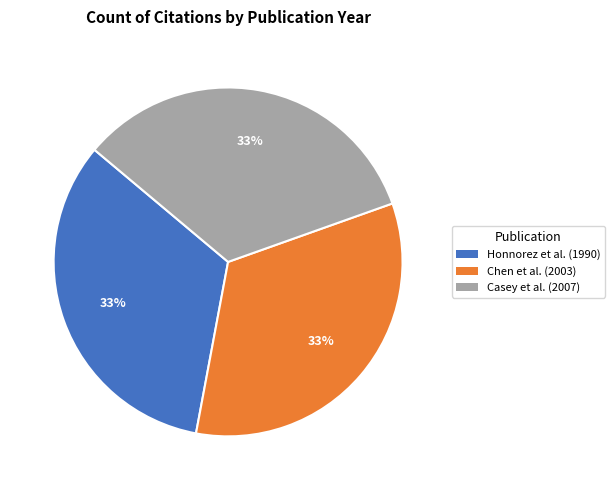

Is there any slice that represents more than half of the pie?

No